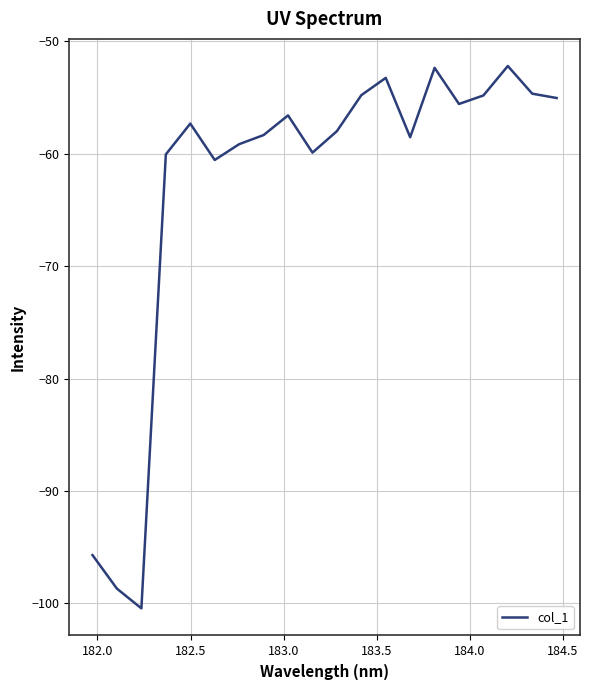

What is the maximum value shown in the chart?

-52.2